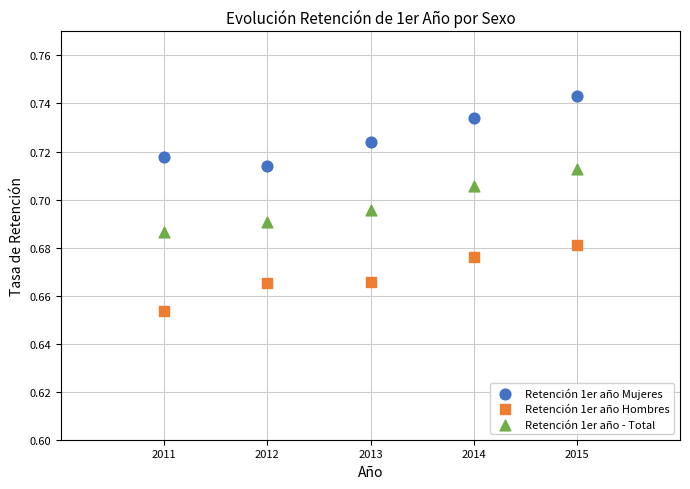

What is the X range (max minus min) for the scatter plot?

4.0